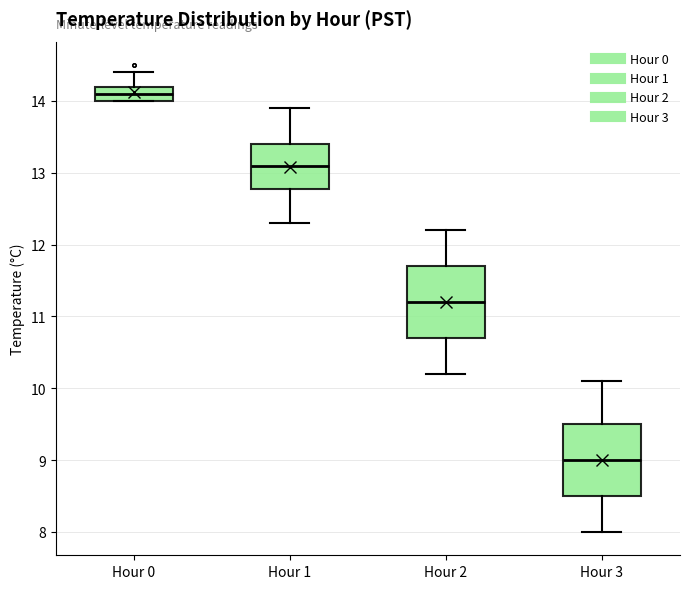

Where does the upper whisker of the box for Hour 2 end on the y-axis? The values are not printed on the chart, so give them approximately, as read against the axis.

12.2